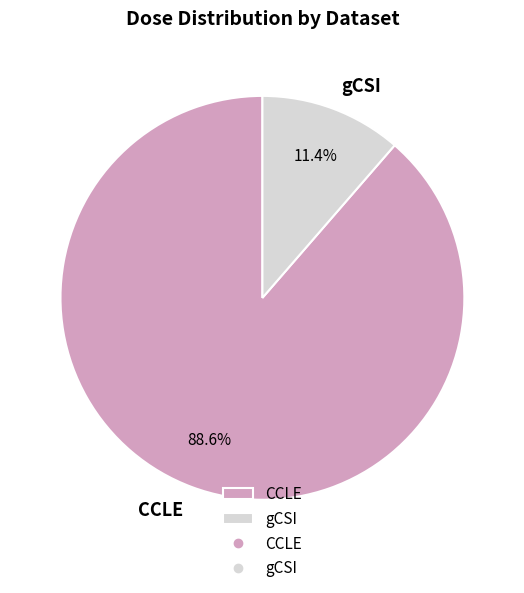

Which category has the biggest portion of the pie?

CCLE